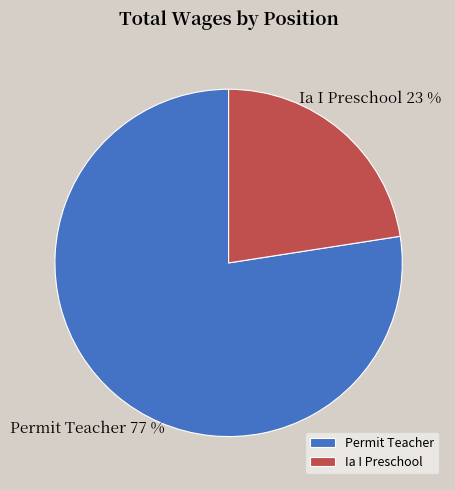

The Ia I Preschool slice represents 8% of the pie. True or false?

False